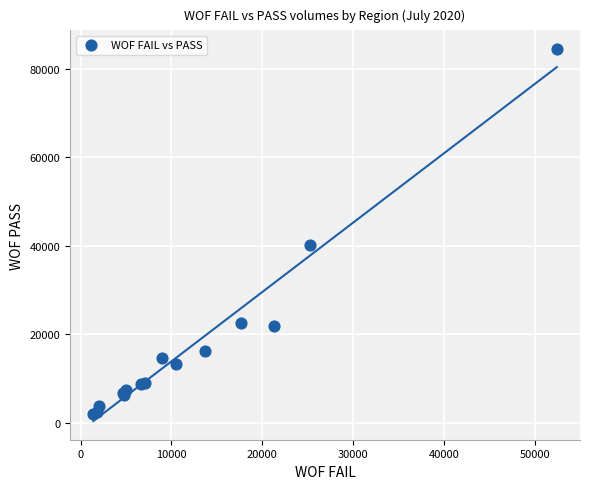

What Y value in the scatter plot is closest to 43152?

40243